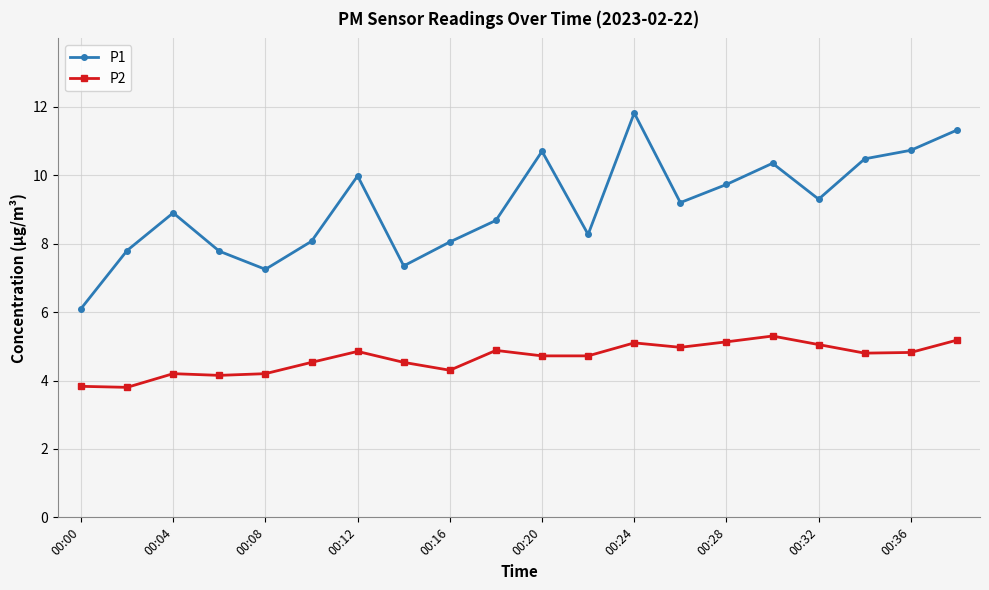

What is the sum of all P2 values?

93.1